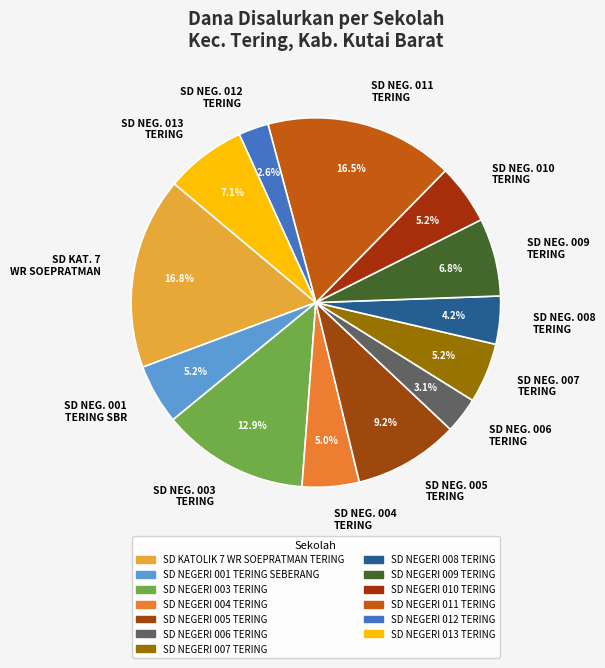

Approximately how many times larger is the value at SD KAT. 7 WR SOEPRATMAN compared to SD NEG. 013 TERING?

2.4